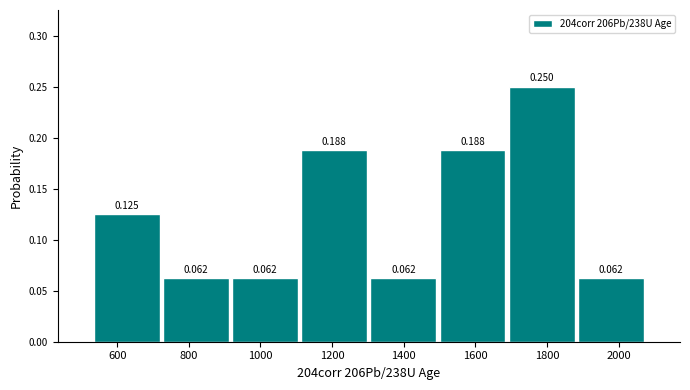

Which range on the x-axis has the tallest bar?

1680 to 1880